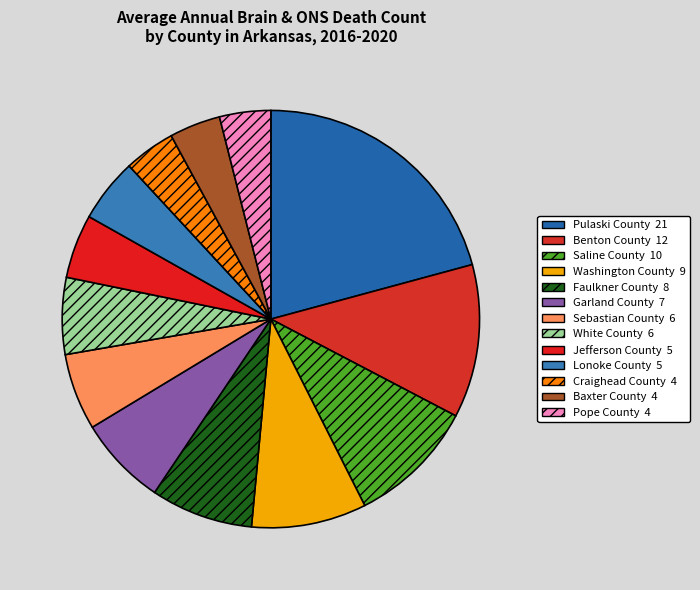

What portion of the pie excludes Faulkner County?

92.1%